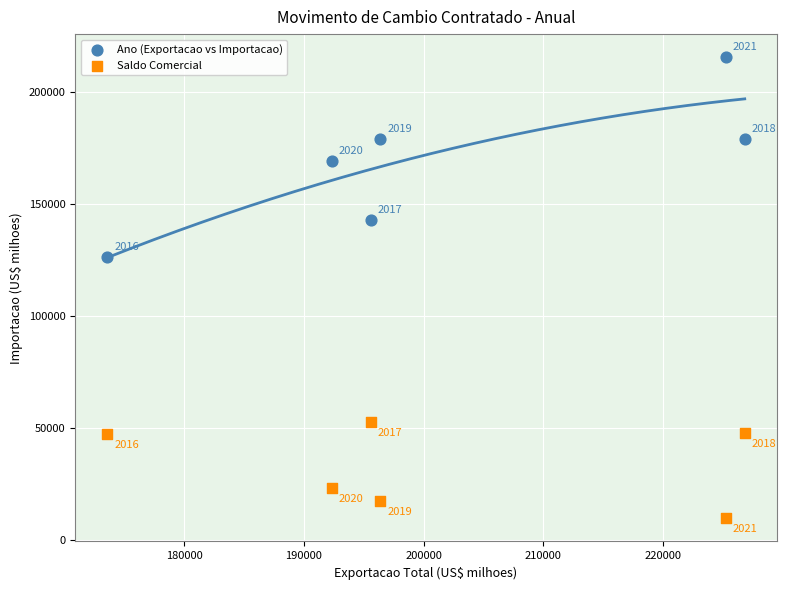

Which series contains the lowest Y value?

Saldo Comercial